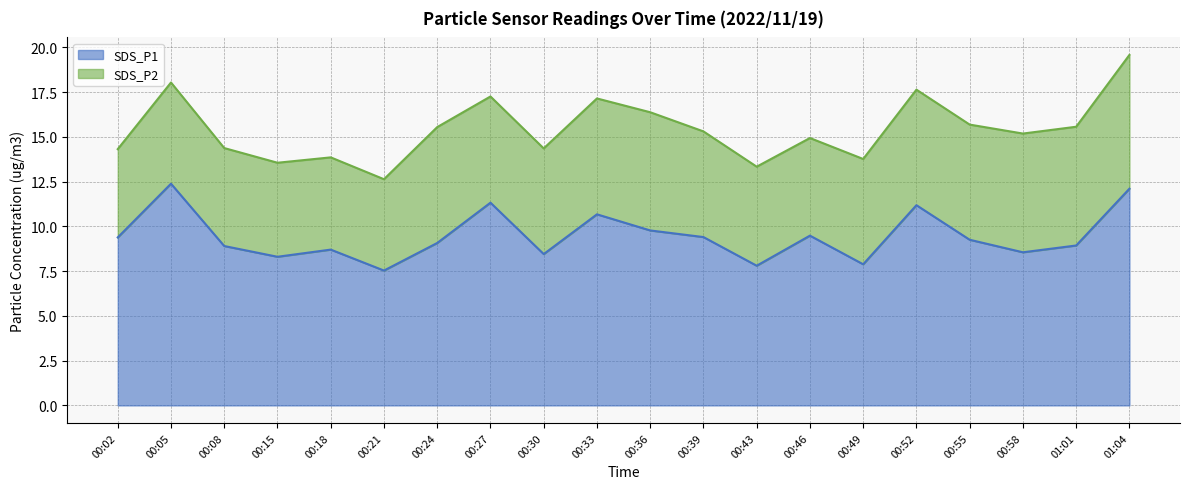

Count the number of values greater than 9.

11